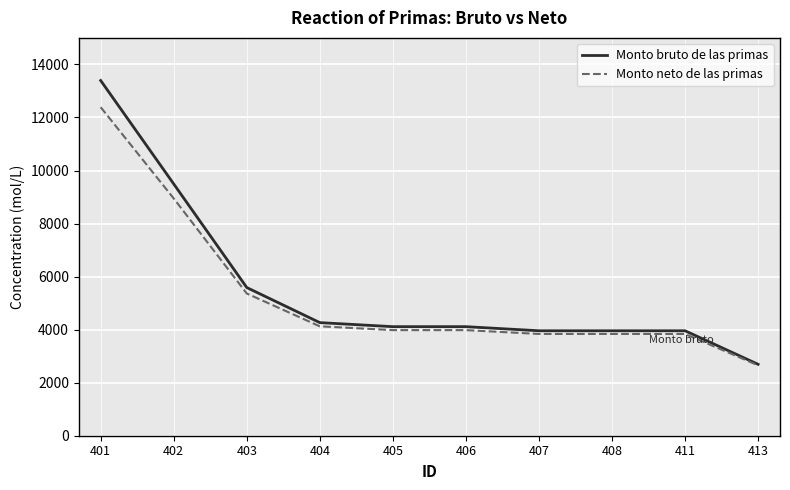

Rank the series by their maximum value, from lowest to highest.

Monto neto de las primas, Monto bruto de las primas